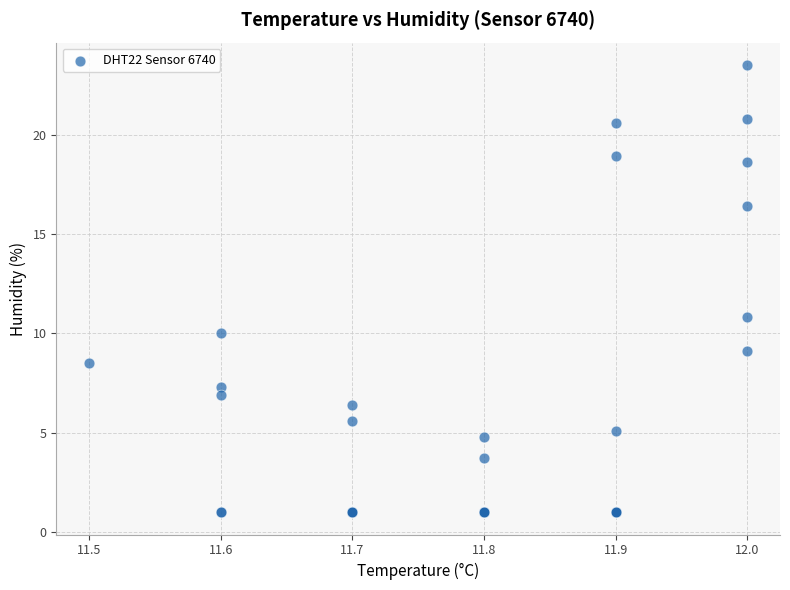

What Y value in the scatter plot is closest to 12?

10.8